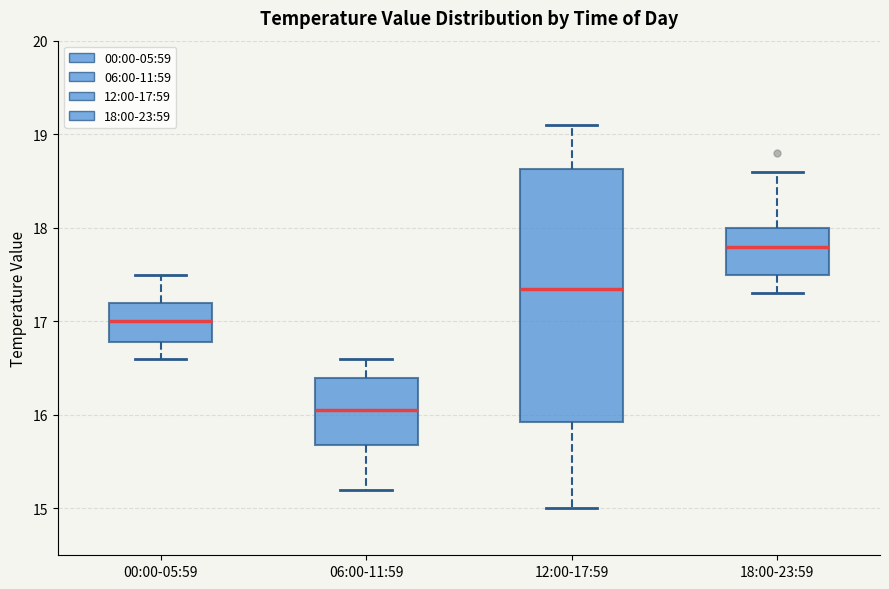

Reading left to right, read every box against the y-axis: the position of its median line, the range the box covers, and the ends of its whiskers. The values are not printed on the chart, so give them approximately, as read against the axis.

00:00-05:59: median 17.0, box 16.8 to 17.2, whiskers 16.6 to 17.5
06:00-11:59: median 16.1, box 15.7 to 16.4, whiskers 15.2 to 16.6
12:00-17:59: median 17.4, box 15.9 to 18.6, whiskers 15.0 to 19.1
18:00-23:59: median 17.8, box 17.5 to 18.0, whiskers 17.3 to 18.6